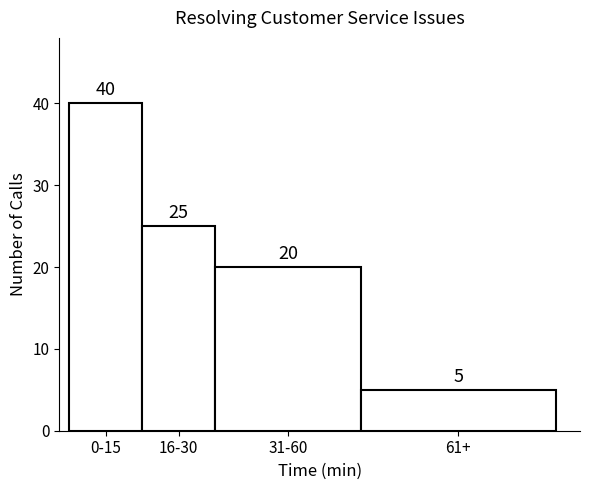

Reading left to right, transcribe all the data shown in this chart.

0-15=40	16-30=25	31-60=20	61+=5